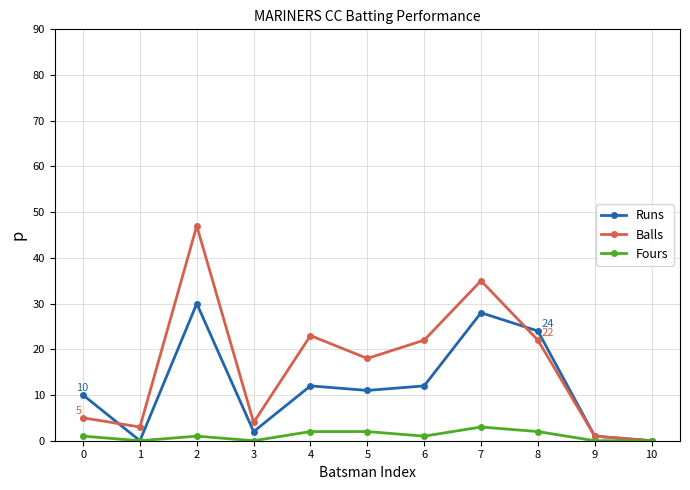

Rank the series by their maximum value, from highest to lowest.

Balls, Runs, Fours